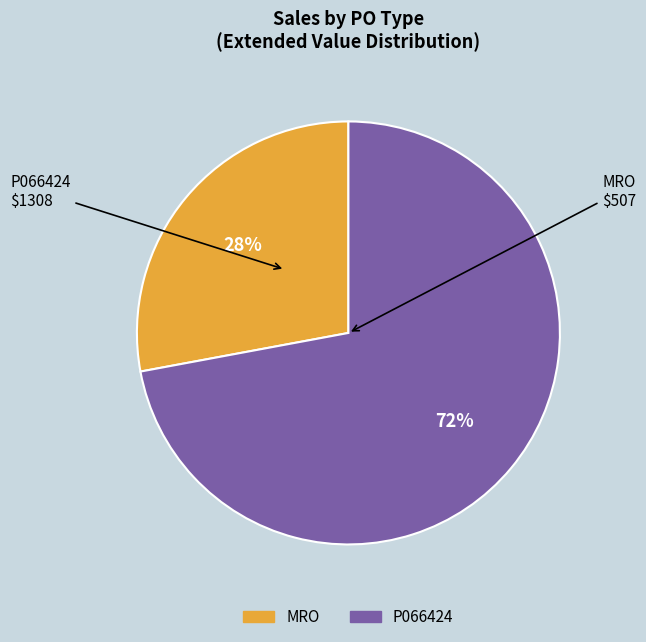

Rank the categories by value from lowest to highest.

MRO, P066424